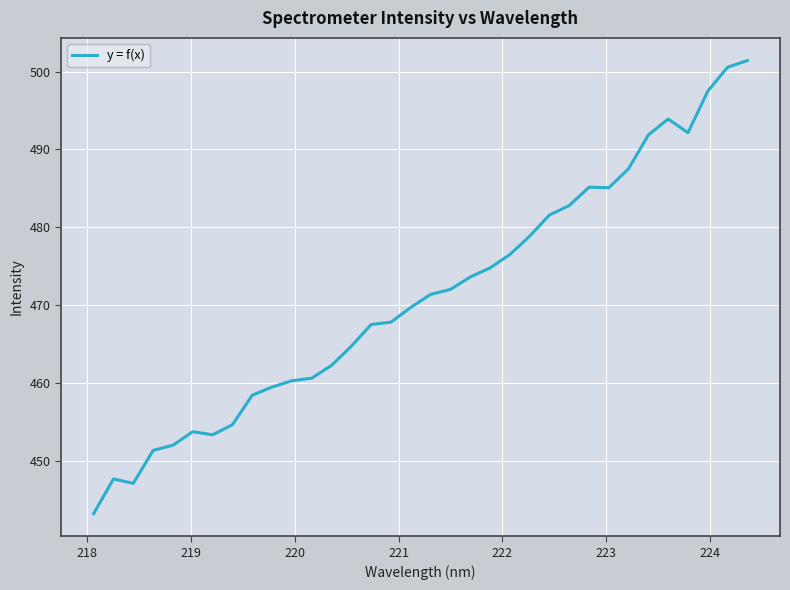

What is the smallest value displayed?

443.3